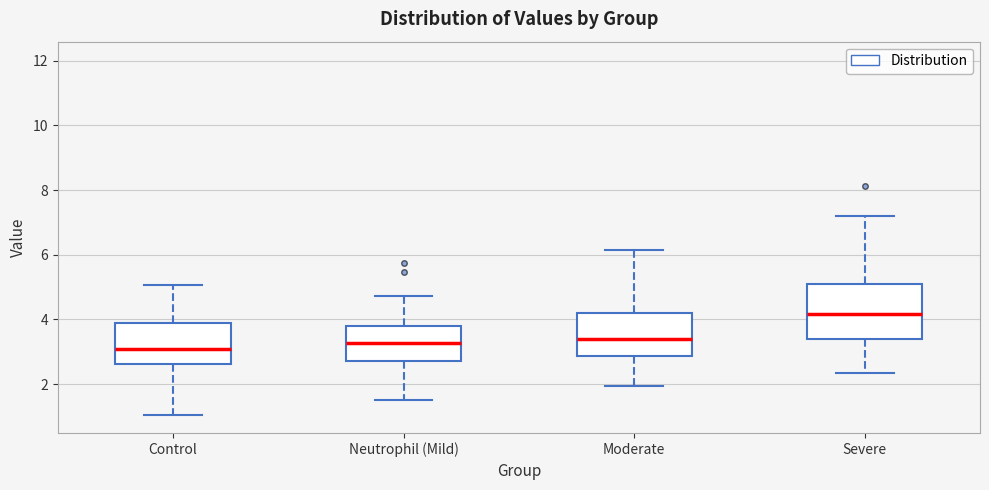

Comparing the boxes themselves (not the whiskers), which one is the tallest?

Severe